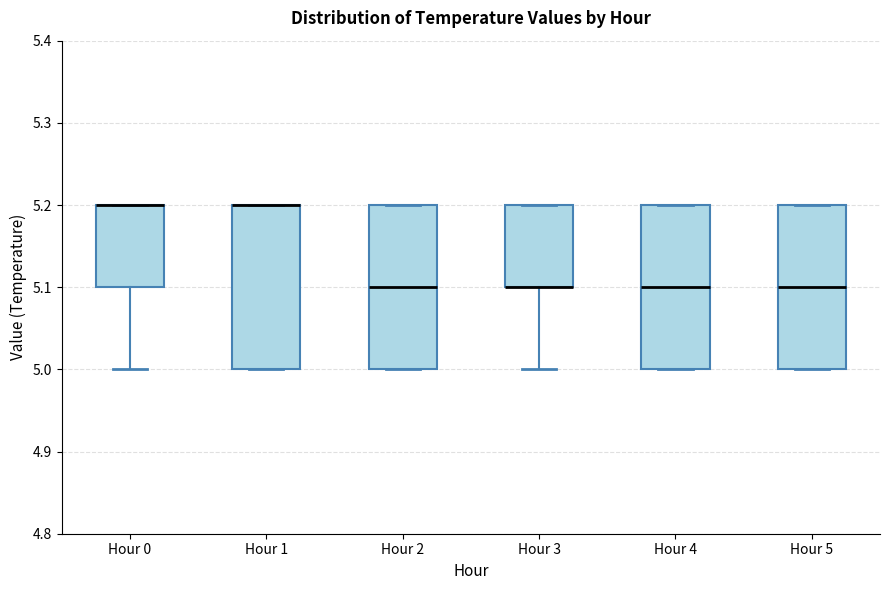

Reading left to right, read every box against the y-axis: the position of its median line, the range the box covers, and the ends of its whiskers. The values are not printed on the chart, so give them approximately, as read against the axis.

Hour 0: median 5.2 (drawn on the box's upper edge), box 5.1 to 5.2, whiskers 5.0 to 5.2
Hour 1: median 5.2 (drawn on the box's upper edge), box 5.0 to 5.2, whiskers 5.0 to 5.2
Hour 2: median 5.1, box 5.0 to 5.2, whiskers 5.0 to 5.2
Hour 3: median 5.1 (drawn on the box's lower edge), box 5.1 to 5.2, whiskers 5.0 to 5.2
Hour 4: median 5.1, box 5.0 to 5.2, whiskers 5.0 to 5.2
Hour 5: median 5.1, box 5.0 to 5.2, whiskers 5.0 to 5.2